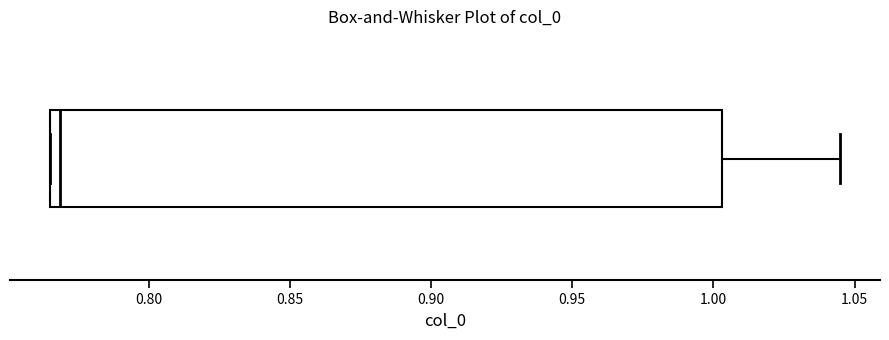

Where is the right edge of the box on the x-axis? The values are not printed on the chart, so give them approximately, as read against the axis.

1.005